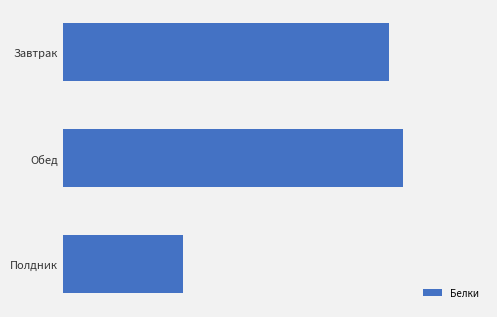

What is the sum of all values?

52.3